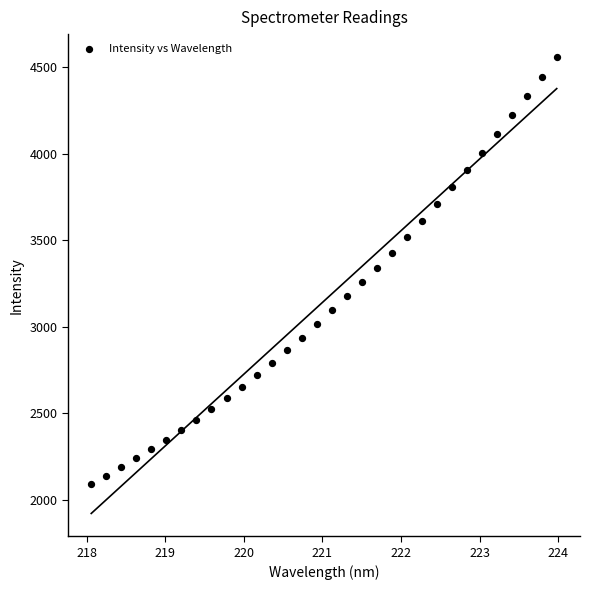

How many points are shown in the scatter plot?

32